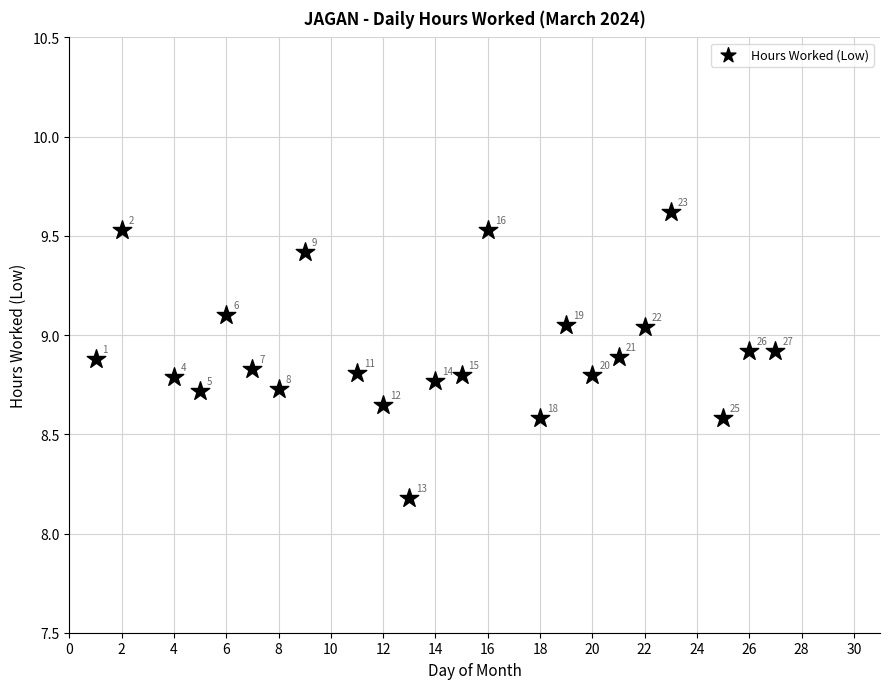

What is the range of X values (max minus min)?

26.0